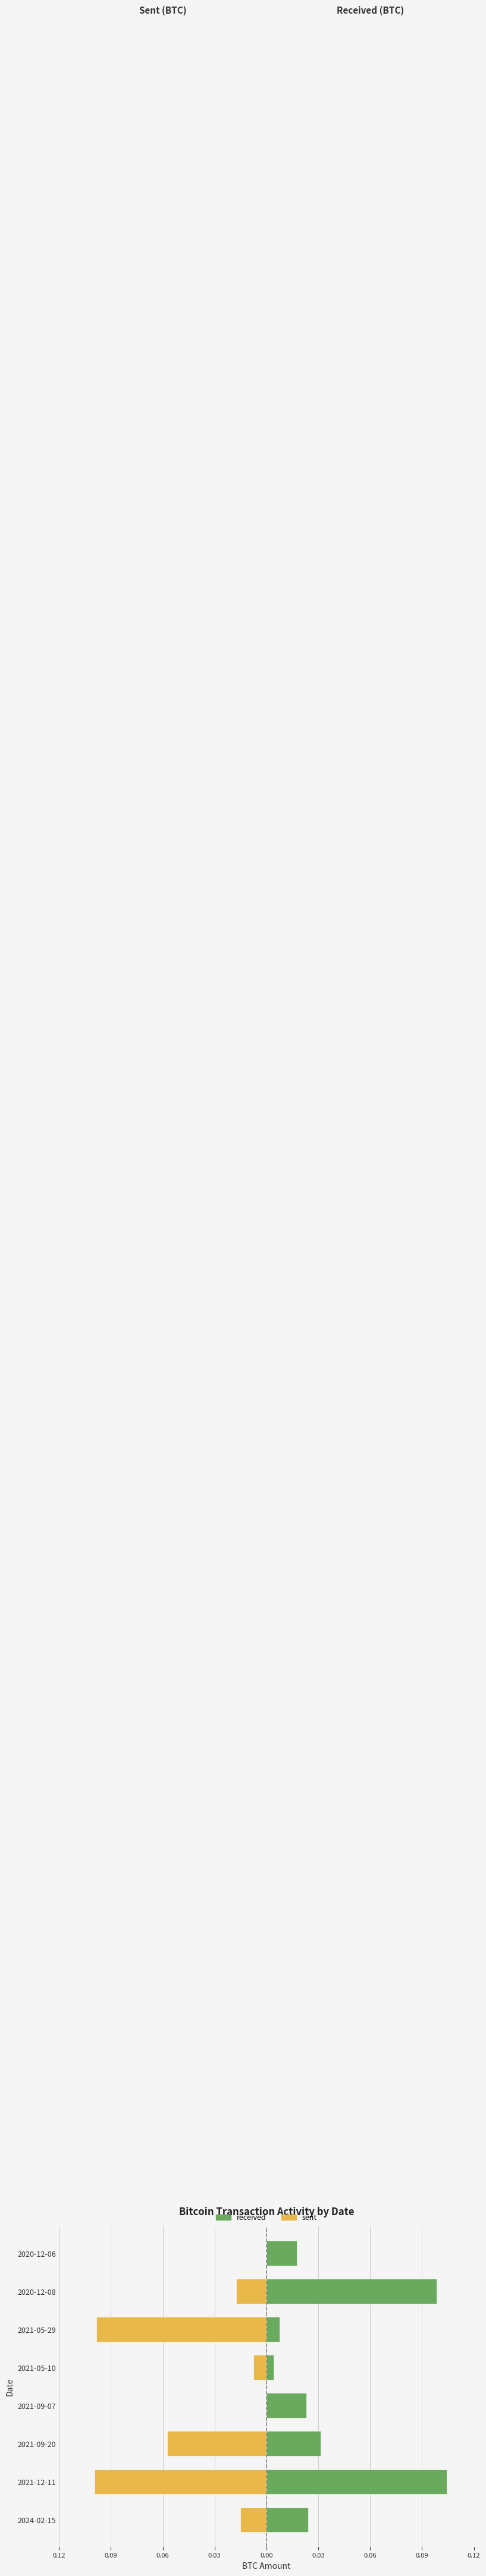

What is the difference between the maximum and minimum values in the received series?

0.1